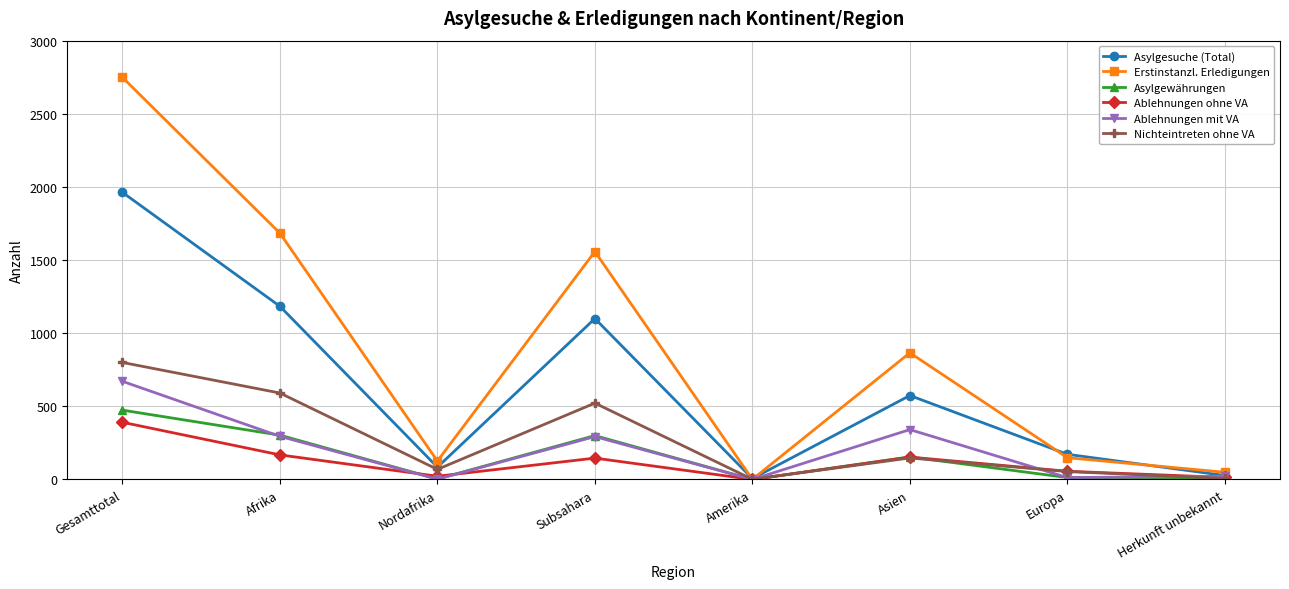

Where is Asylgewährungen nearest to the value 237?

Subsahara